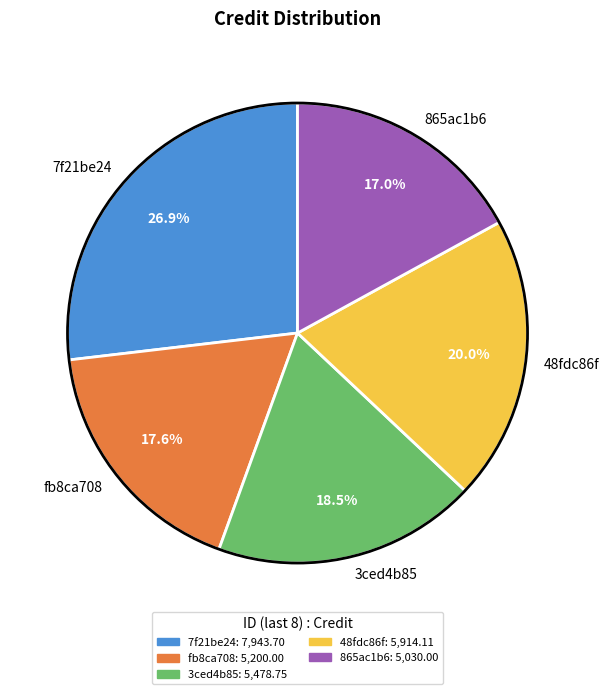

What is the ratio of the value at 3ced4b85 to the value at fb8ca708?

1.1